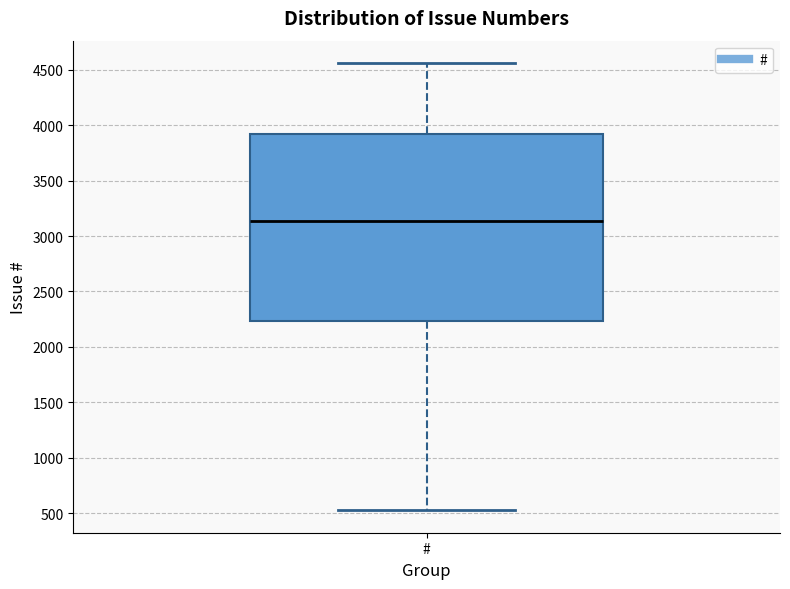

Where does the upper whisker of the box for # end on the y-axis? The values are not printed on the chart, so give them approximately, as read against the axis.

4550